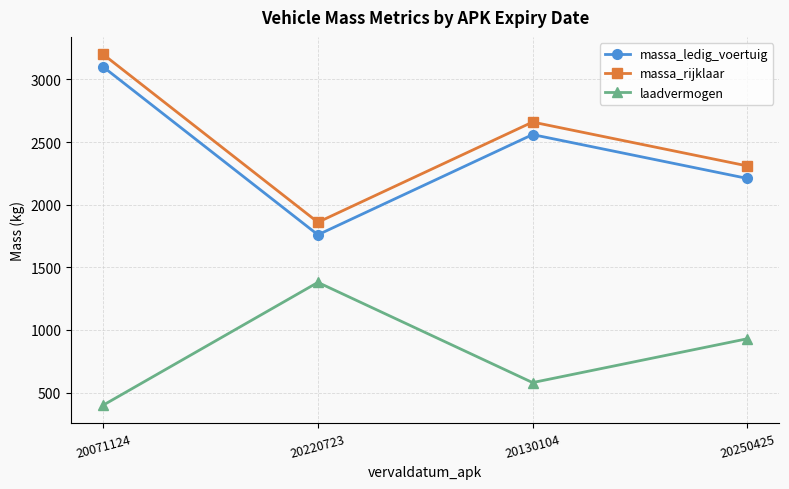

What is the label of the 4th point from the left?

20250425